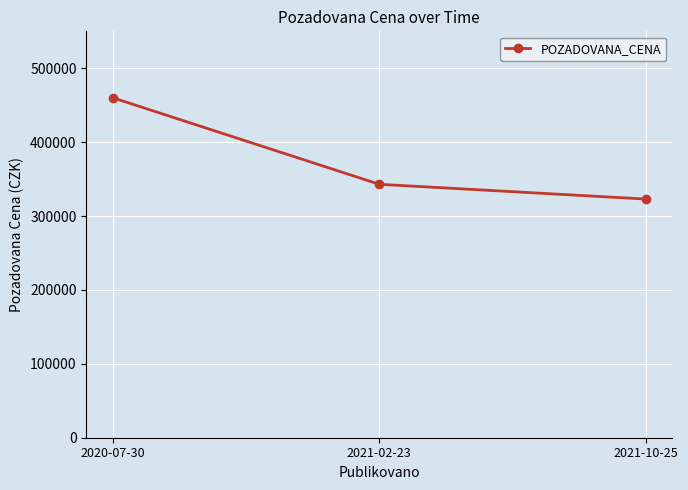

How many categories are shown in the chart?

3